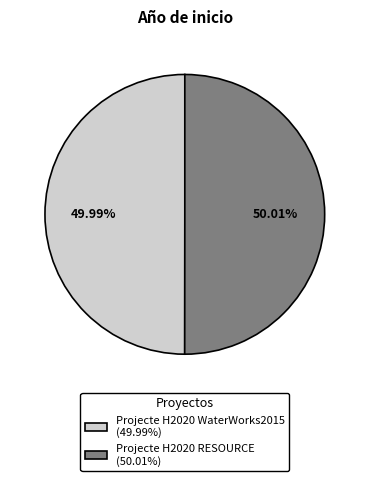

What is the ratio of the value at Projecte H2020 RESOURCE to the value at Projecte H2020 WaterWorks2015?

1.0